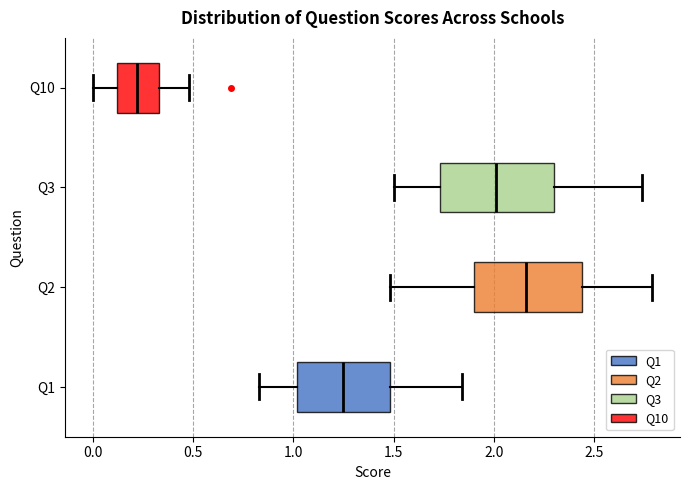

Which box has the furthest to the right median line?

Q2